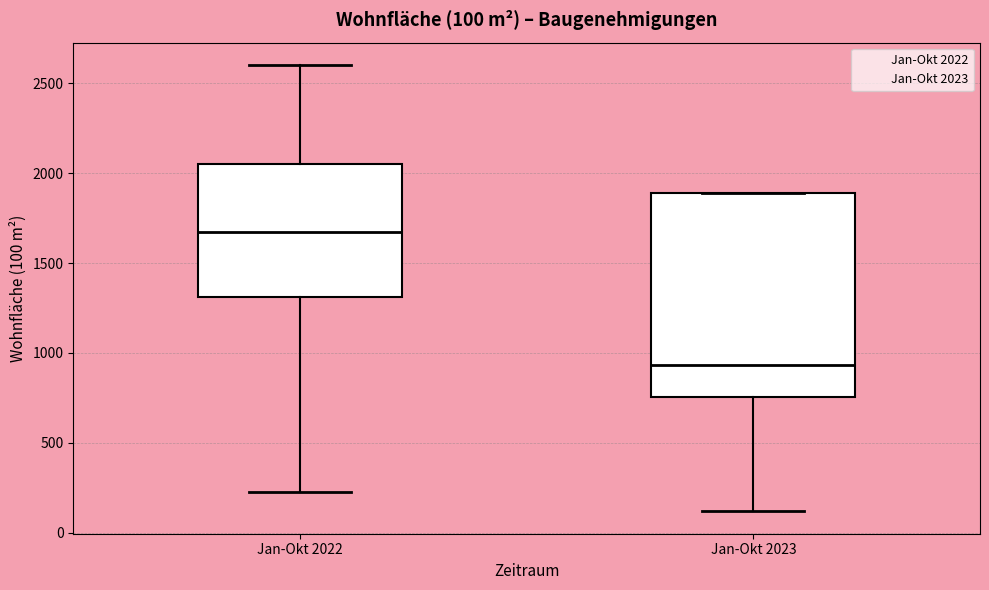

Comparing the boxes themselves (not the whiskers), which one is the tallest?

Jan-Okt 2023